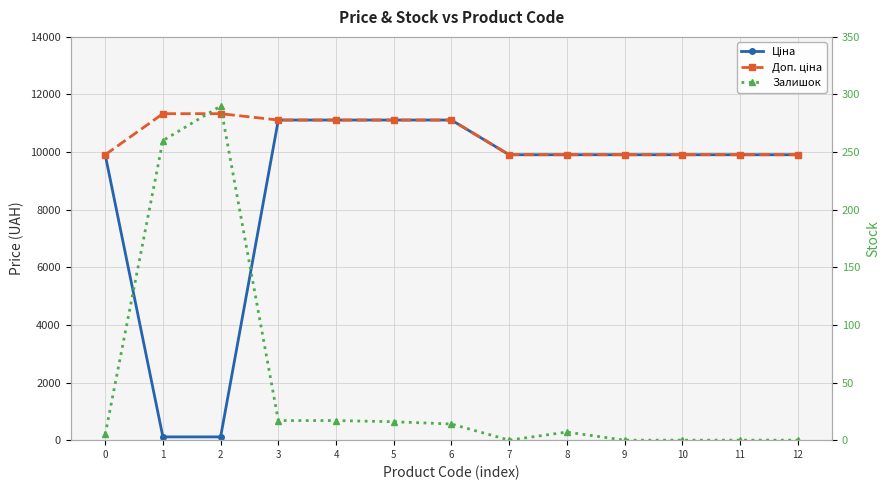

Which series changed the most between 0 and 9?

Залишок